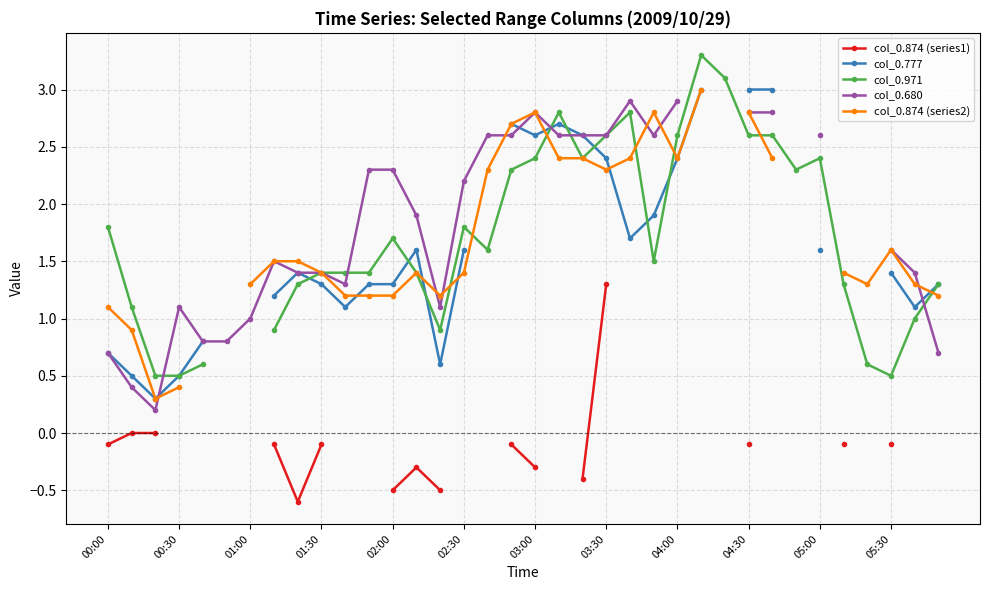

Rank the series by their maximum value, from lowest to highest.

col_0.874 (series1), col_0.680, col_0.777, col_0.874 (series2), col_0.971